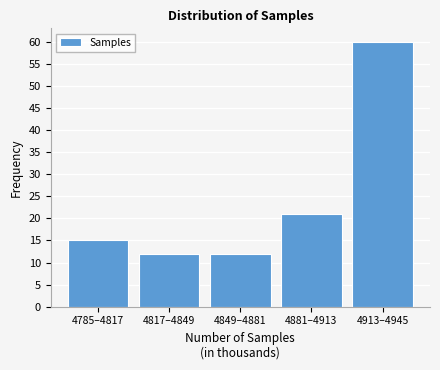

Reading left to right, list all the values displayed in this chart.

15	12	12	21	60